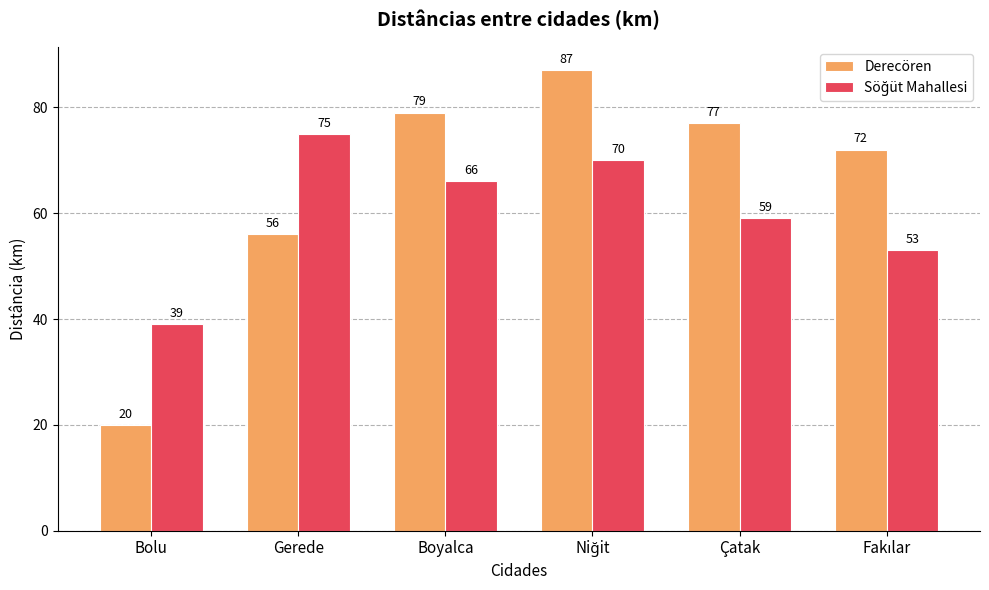

The Derecören series shows 56 at Gerede. True or false?

True